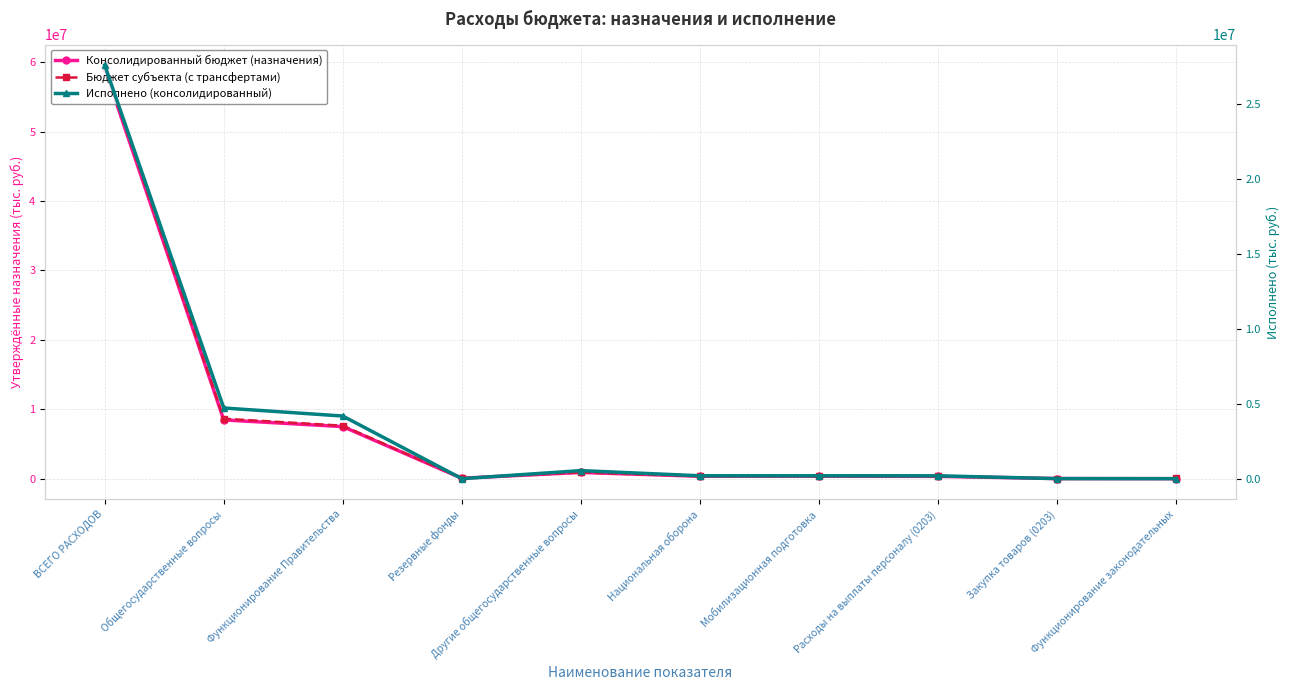

At which category does Исполнено (консолидированный) reach its first local peak?

Другие общегосударственные вопросы